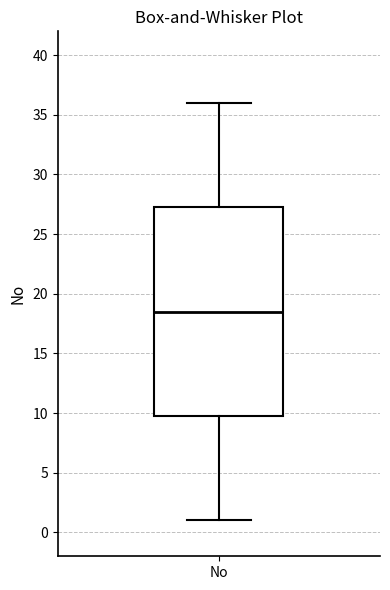

Transcribe this box plot: give where the median line is, the range the box spans, and where the two whiskers end, as read against the y-axis. The values are not printed on the chart, so give them approximately, as read against the axis.

median 18.5, box 10.0 to 27.5, whiskers 1.0 to 36.0